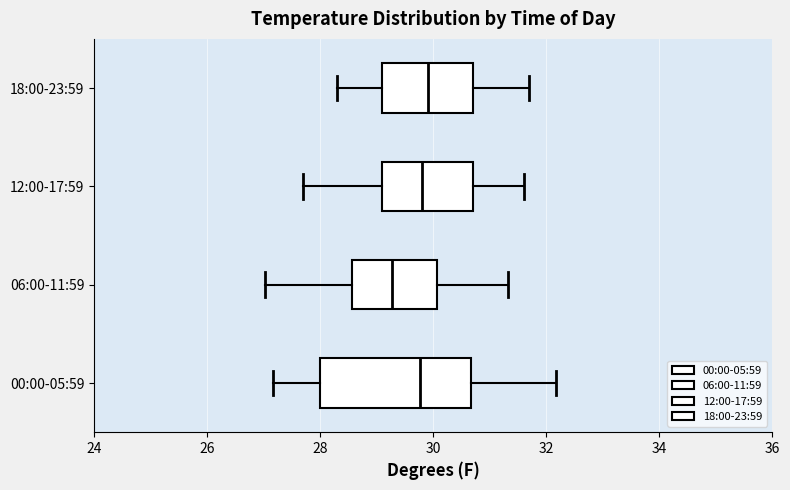

Which box's median line is the furthest to the left?

06:00-11:59